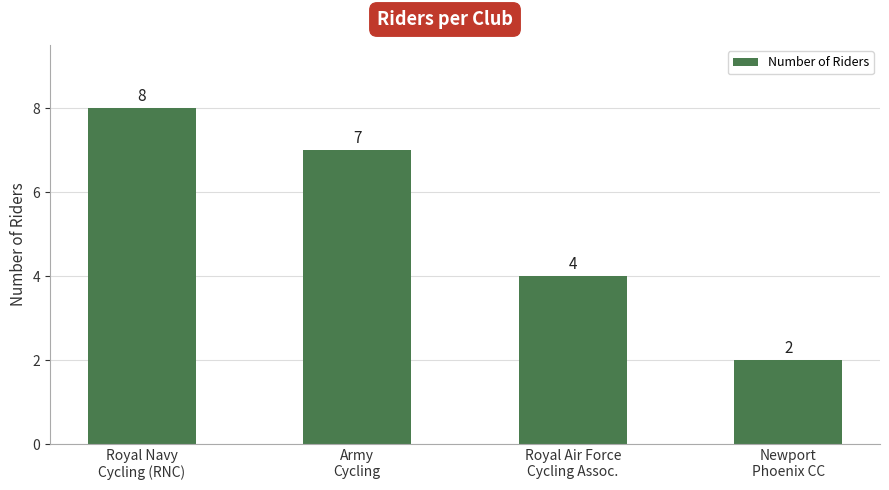

Is it true that the value at Army
Cycling is 2?

False